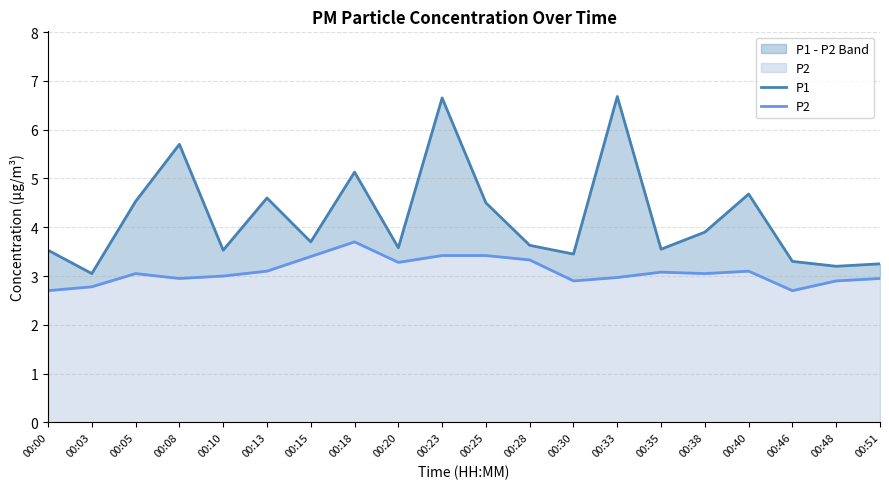

What is the difference between the second highest and second lowest values in the P1 series?

3.5